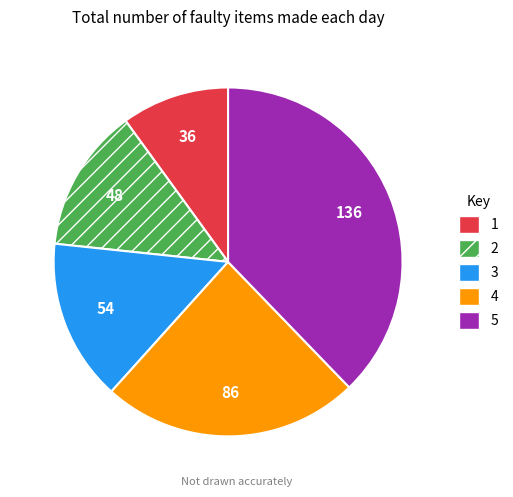

Do 3 and 1 together represent more than half of the pie?

No